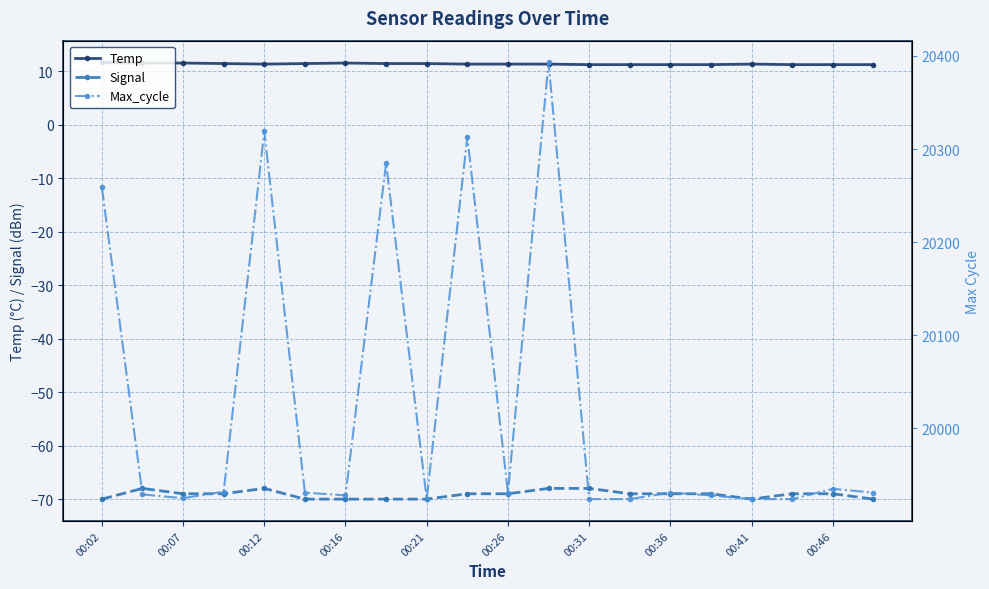

How many lines are shown in the chart?

3